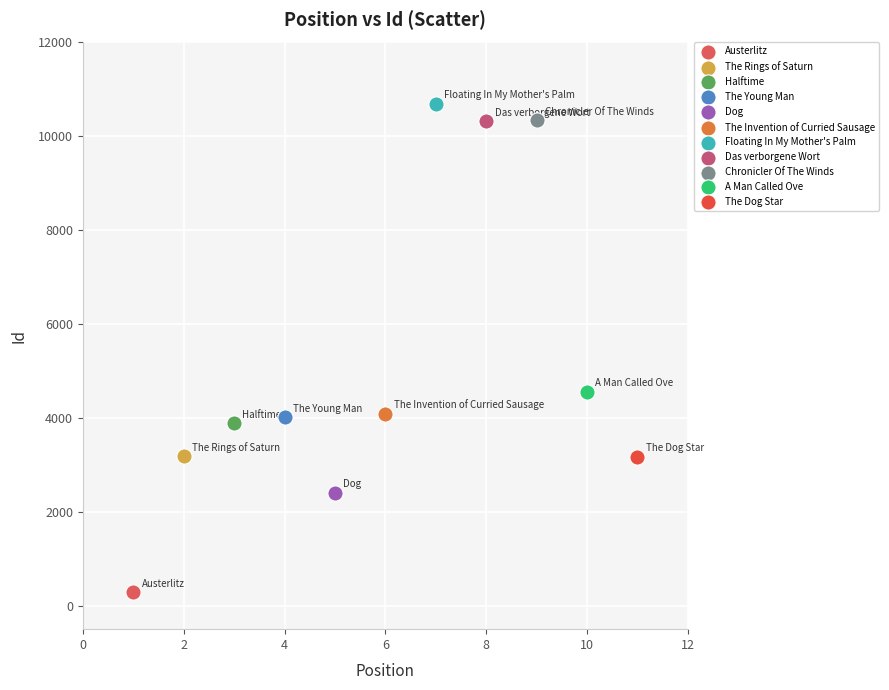

Which series reaches the maximum Y coordinate?

Floating In My Mother's Palm